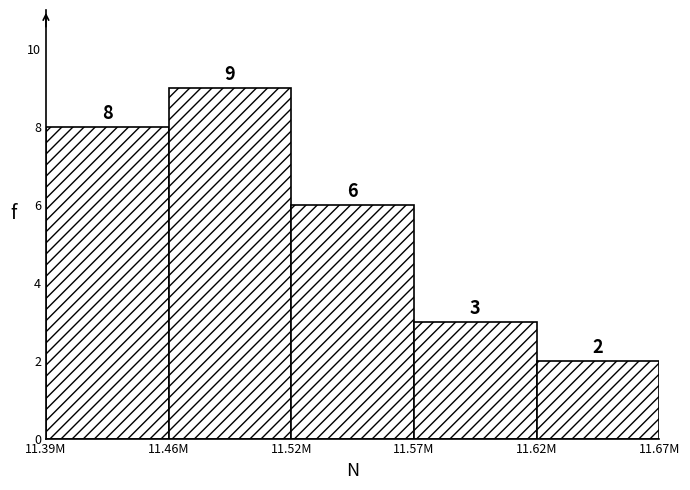

Reading left to right, list all the values displayed in this chart.

11.39M=8	11.46M=9	11.52M=6	11.57M=3	11.62M=2